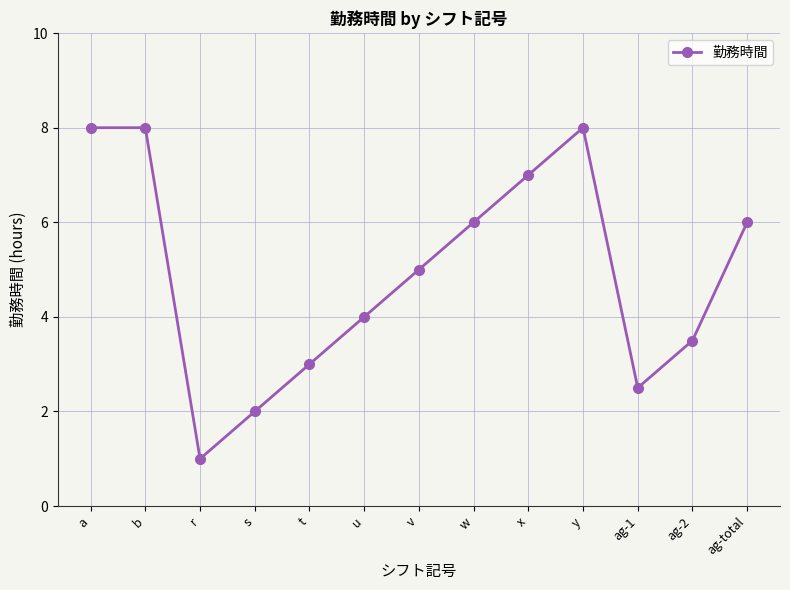

Approximately how many times larger is the value at y compared to w?

1.3